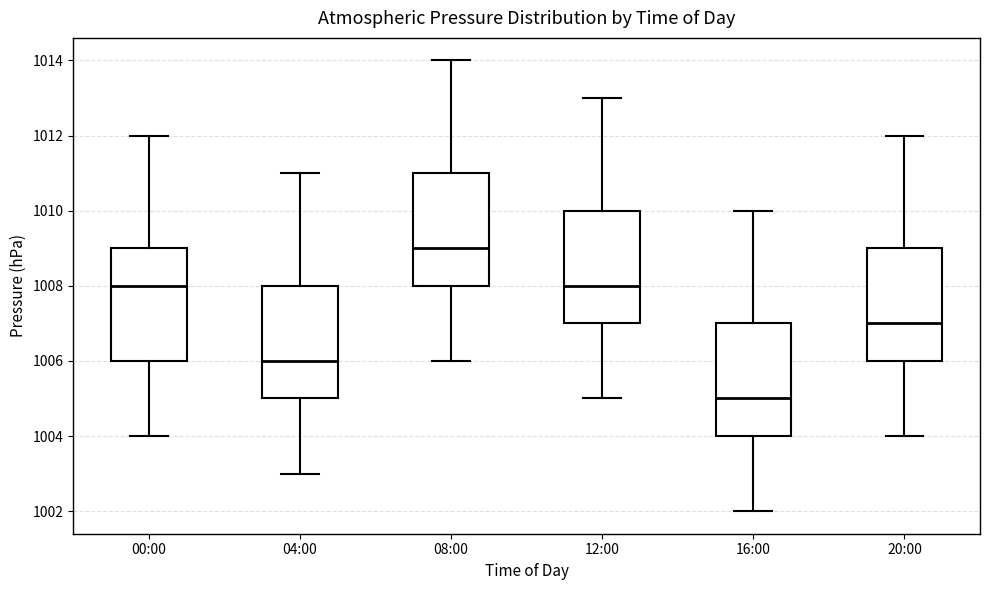

Which box's median line is the highest?

08:00